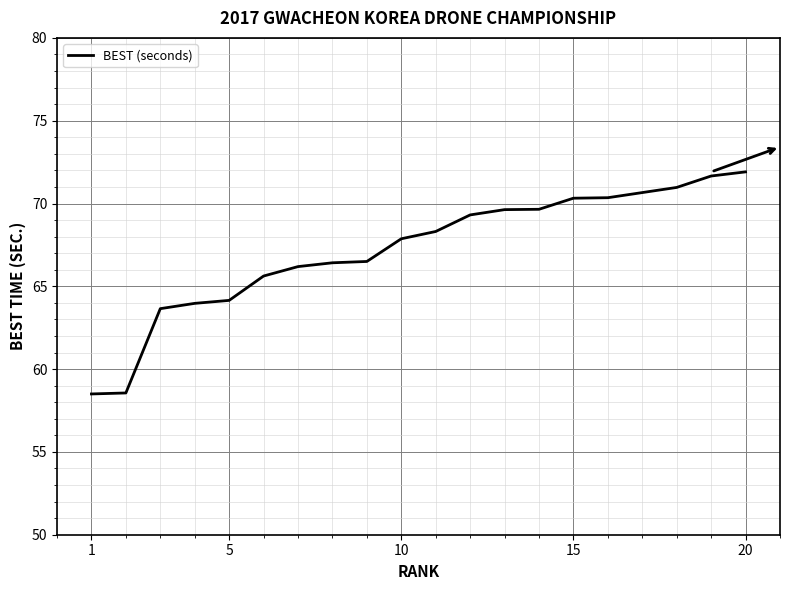

What is the maximum value shown in the chart?

71.9